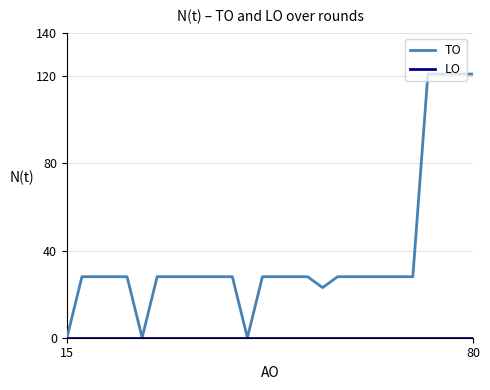

What is the maximum value shown in the chart?

121